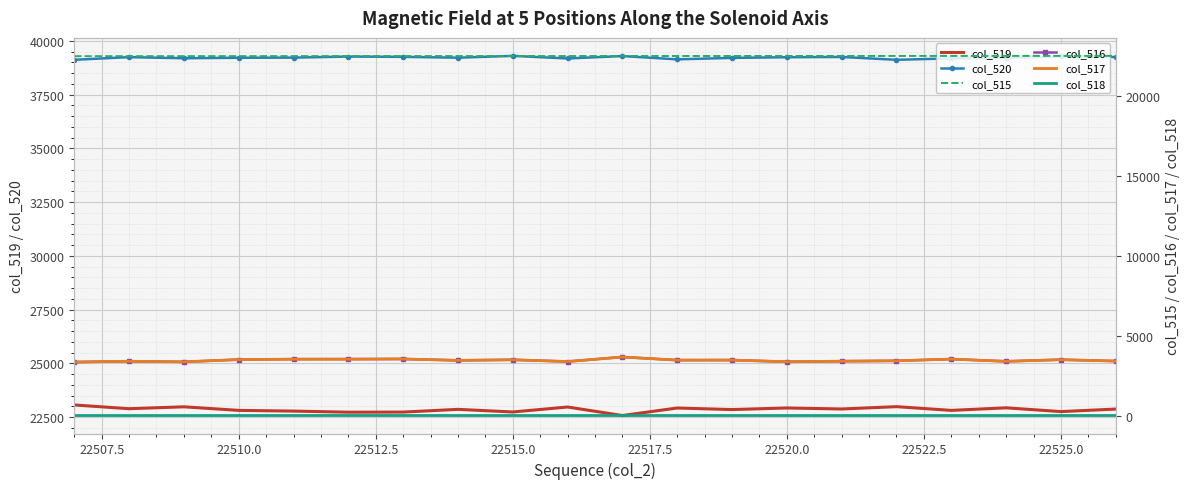

Which series has the largest total across all categories?

col_520